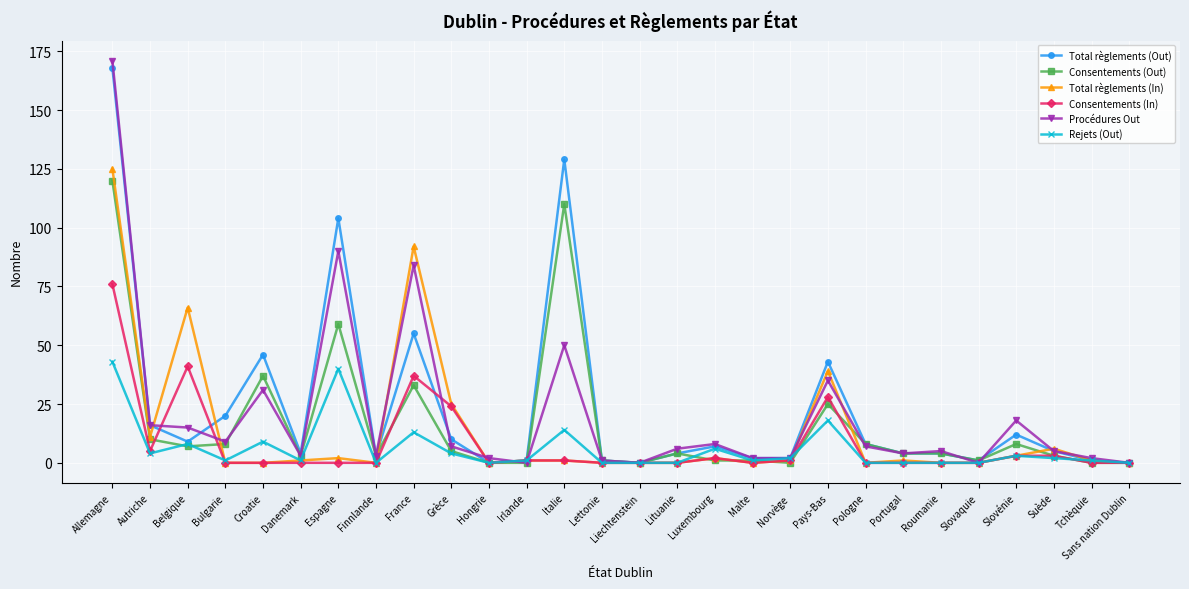

True or false: Consentements (Out) has more than 1 interior local peaks.

True